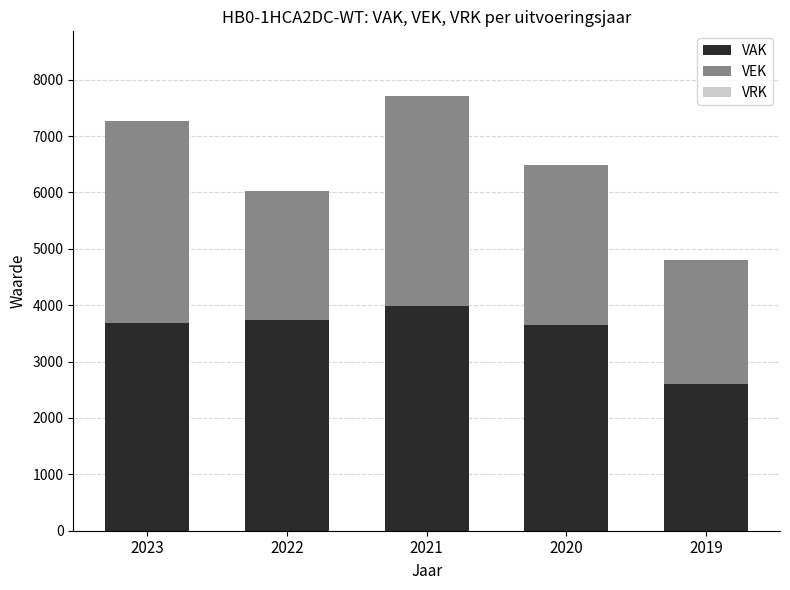

Is it true that VAK equals 3742 at 2022?

True